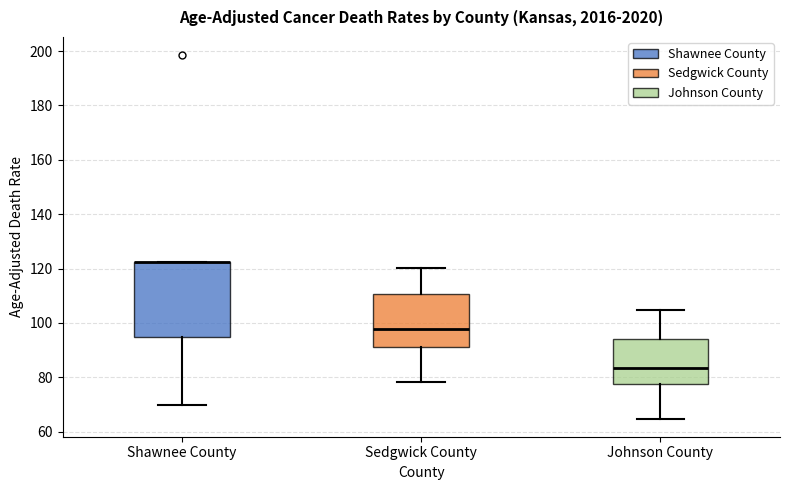

Where is the upper edge of the box for Johnson County on the y-axis? The values are not printed on the chart, so give them approximately, as read against the axis.

94